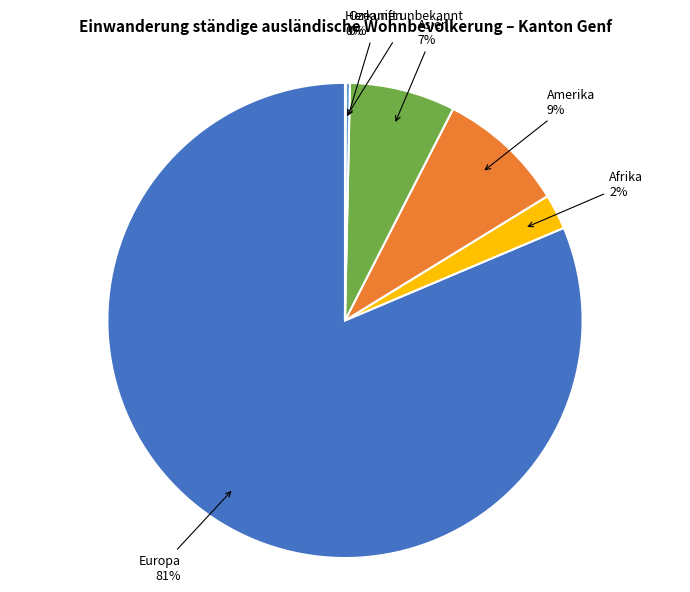

To the nearest percent, what is the average slice percentage?

17%